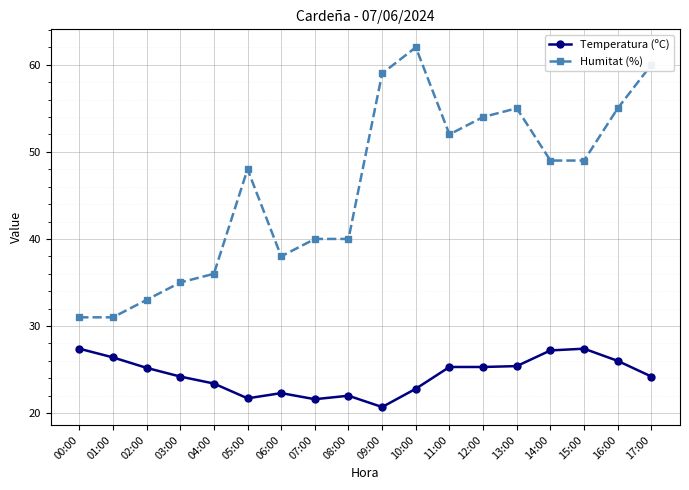

Rank the series by their maximum value, from highest to lowest.

Humitat (%), Temperatura (ºC)